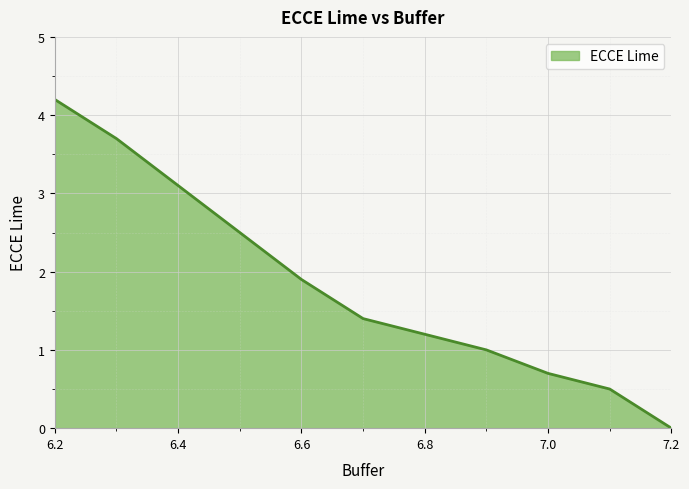

True or false: the data has more than 2 interior local peaks.

False